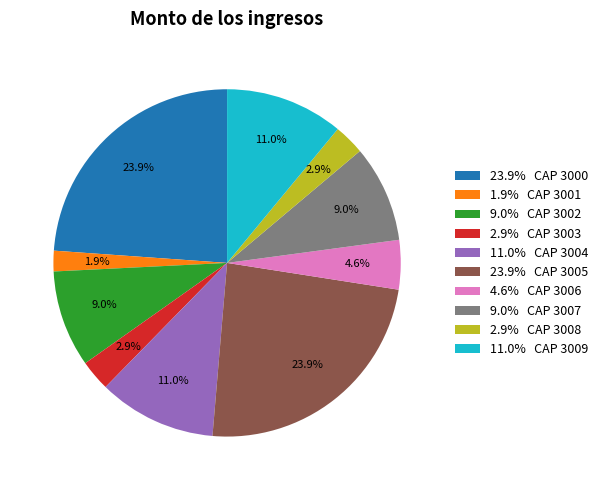

What percentage do 1.9% CAP 3001 and 9.0% CAP 3007 together represent?

10.9%